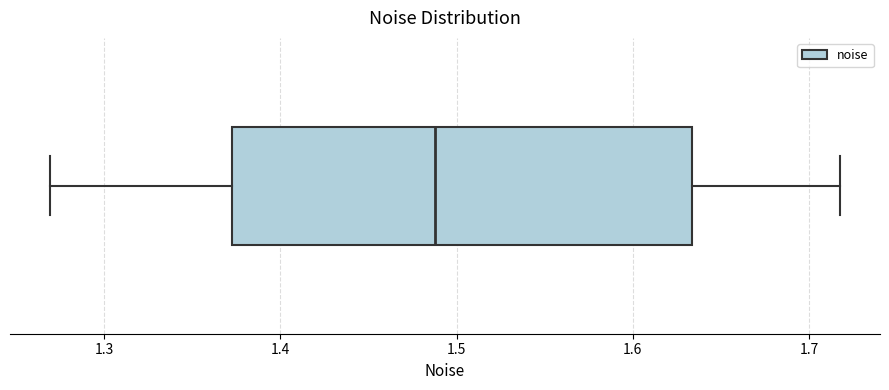

Read this box plot against the x-axis: the position of the median line, the range covered by the box, and the ends of both whiskers. The values are not printed on the chart, so give them approximately, as read against the axis.

median 1.49, box 1.37 to 1.63, whiskers 1.27 to 1.72